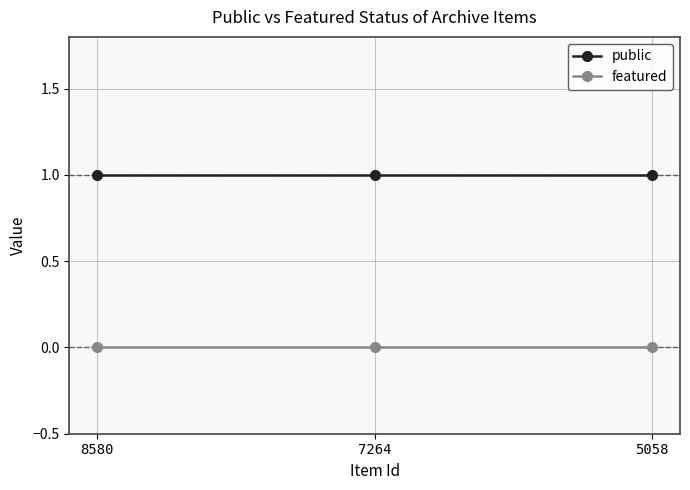

How many lines are shown in the chart?

2